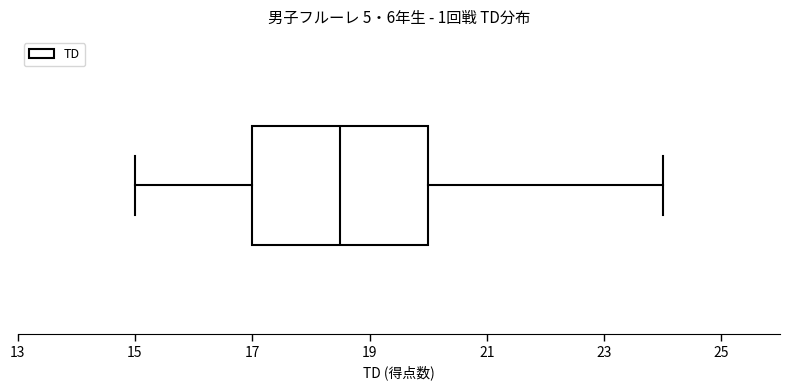

Transcribe this box plot: give where the median line is, the range the box spans, and where the two whiskers end, as read against the x-axis. The values are not printed on the chart, so give them approximately, as read against the axis.

median 18.6, box 17.0 to 20.0, whiskers 15.0 to 24.0